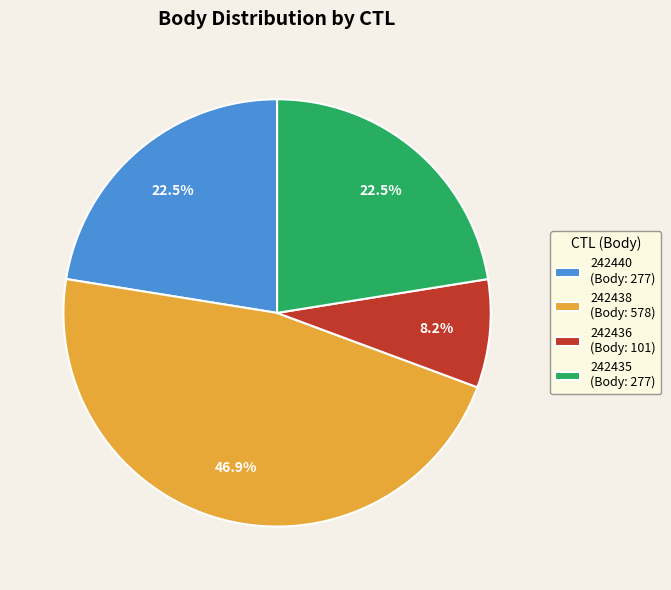

Approximately how many times larger is the value at 242435 compared to 242440?

1.0